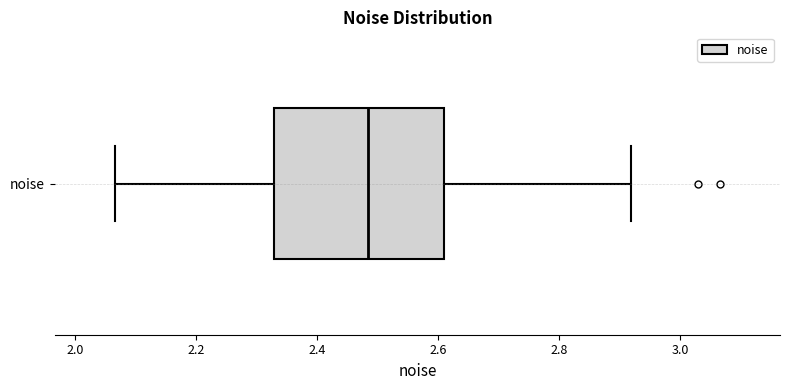

Transcribe this box plot: give where the median line is, the range the box spans, and where the two whiskers end, as read against the x-axis. The values are not printed on the chart, so give them approximately, as read against the axis.

median 2.48, box 2.32 to 2.60, whiskers 2.06 to 2.92